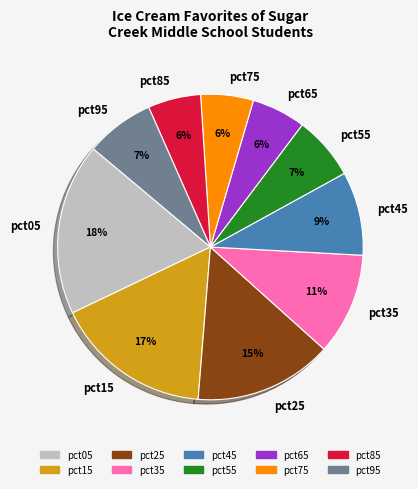

Is the sum of pct75 and pct65 greater than half?

No